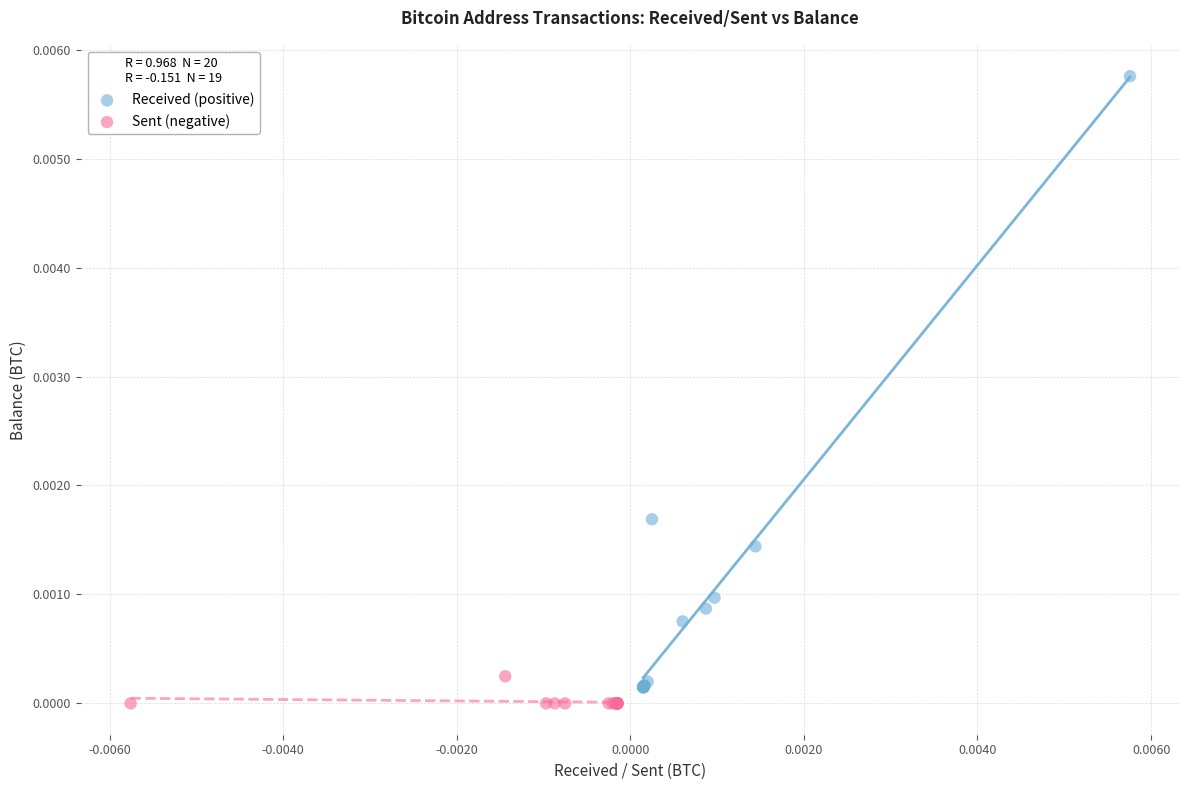

Which series reaches the maximum Y coordinate?

Received (positive)